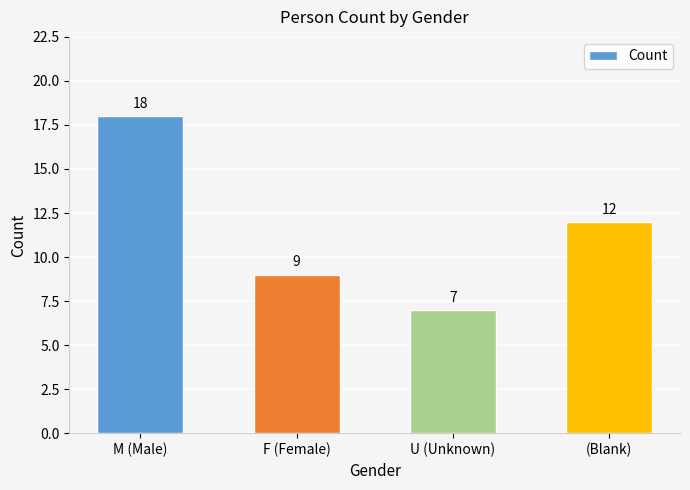

What position from the right is (Blank)?

1